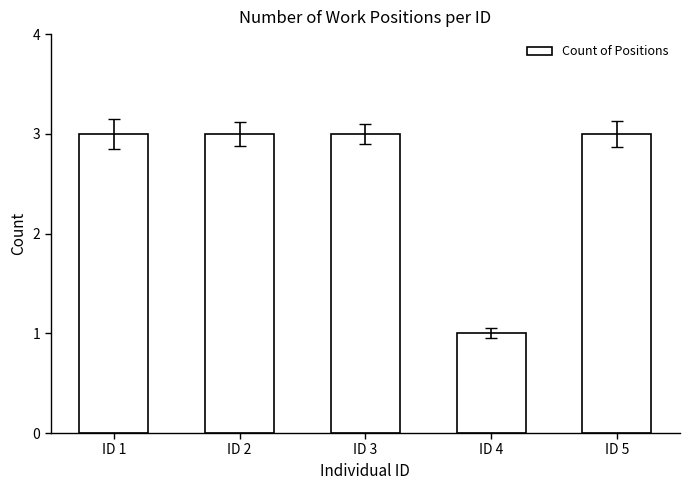

What is the value of the 4th bar from the left?

1